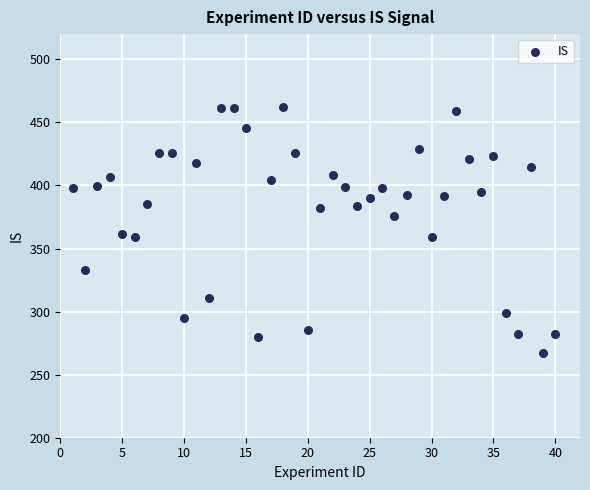

What is the range of X values (max minus min)?

39.0